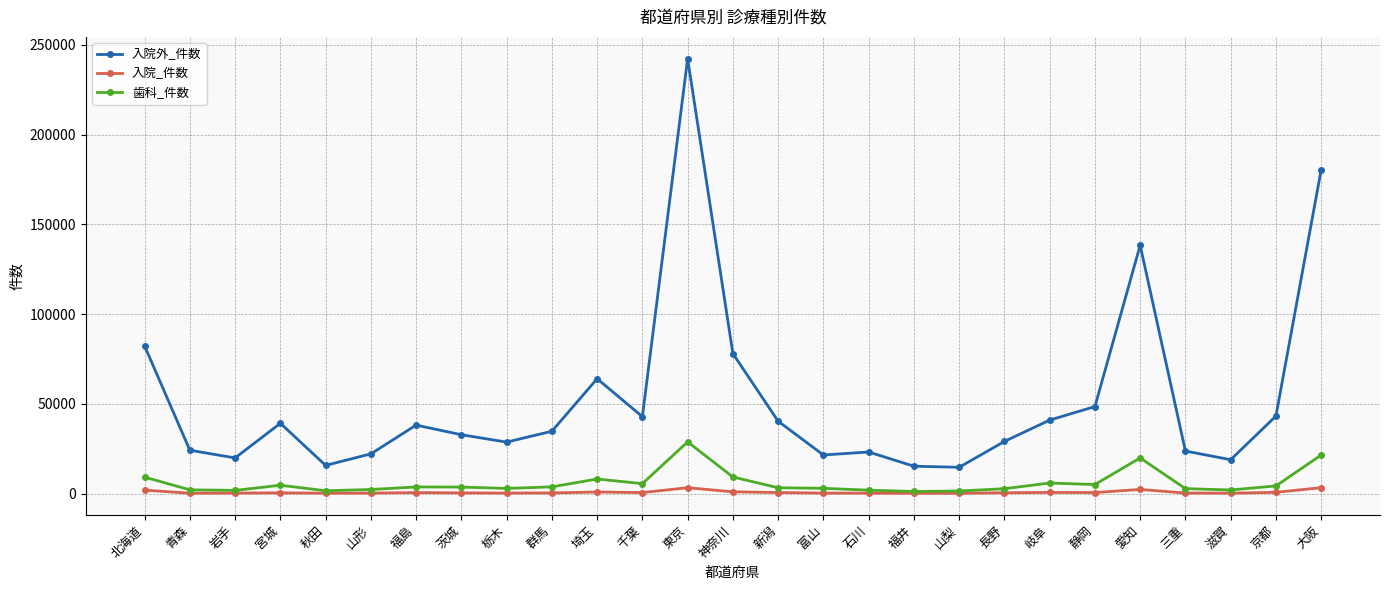

Does the chart display data point markers on the line(s)?

Yes